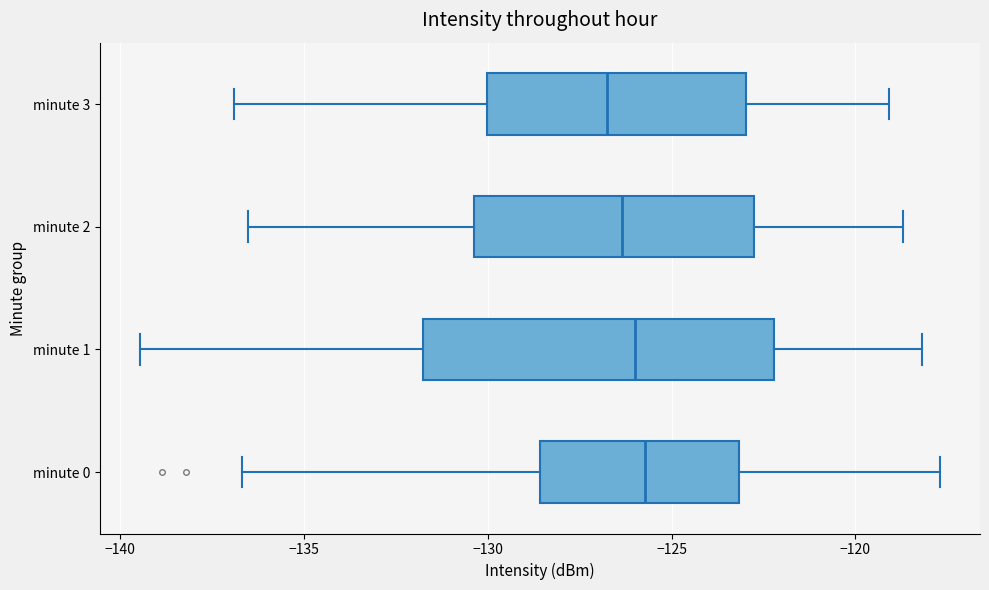

Reading bottom to top, read every box against the x-axis: the position of its median line, the range the box covers, and the ends of its whiskers. The values are not printed on the chart, so give them approximately, as read against the axis.

minute 0: median -125.5, box -128.5 to -123.0, whiskers -136.5 to -117.5
minute 1: median -126.0, box -132.0 to -122.0, whiskers -139.5 to -118.0
minute 2: median -126.5, box -130.5 to -122.5, whiskers -136.5 to -118.5
minute 3: median -126.5, box -130.0 to -123.0, whiskers -137.0 to -119.0